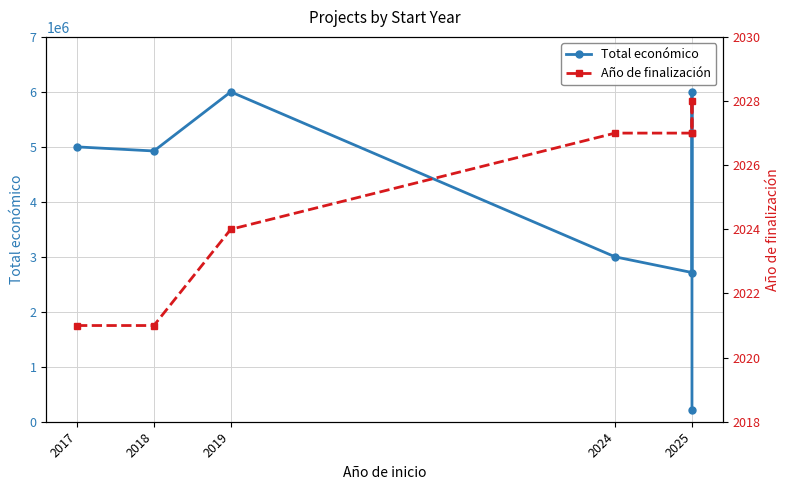

What is the sum of all Total económico values?

27843691